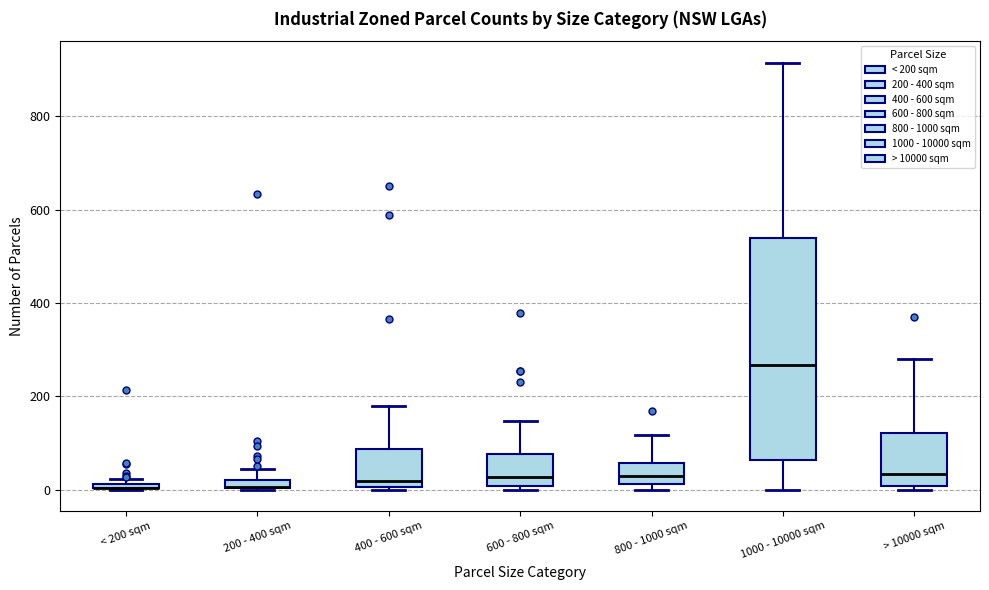

Comparing the boxes themselves (not the whiskers), which one is the tallest?

1000 - 10000 sqm